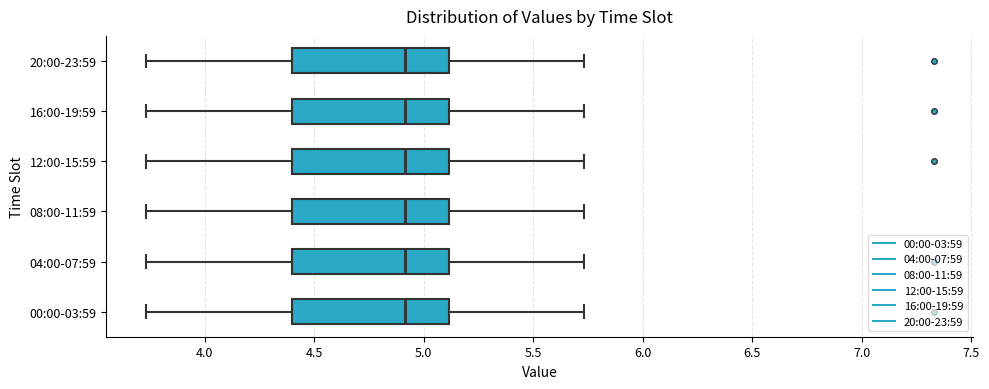

Where is the left edge of the box for 16:00-19:59 on the x-axis? The values are not printed on the chart, so give them approximately, as read against the axis.

4.40